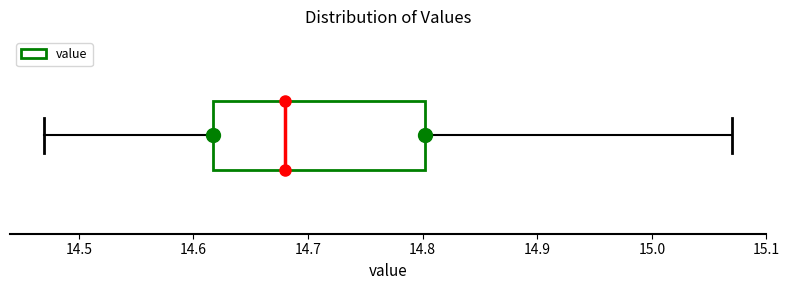

Read this box plot against the x-axis: the position of the median line, the range covered by the box, and the ends of both whiskers. The values are not printed on the chart, so give them approximately, as read against the axis.

median 14.68, box 14.62 to 14.80, whiskers 14.47 to 15.07